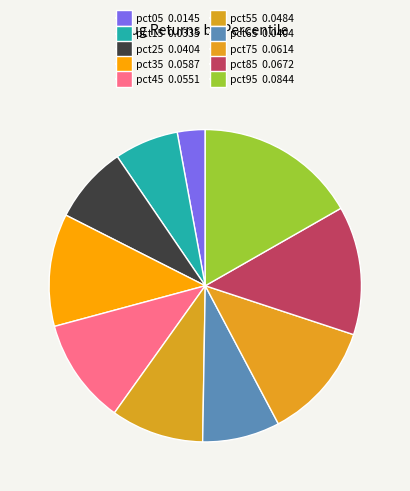

What percentage is the pct85 slice, to the nearest percent?

13%